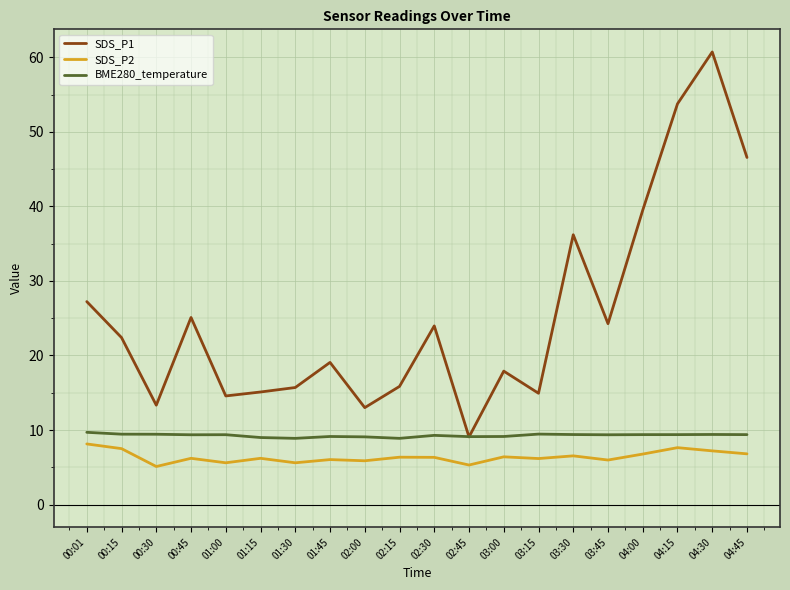

Between 03:30 and 04:30, which series saw the biggest shift?

SDS_P1